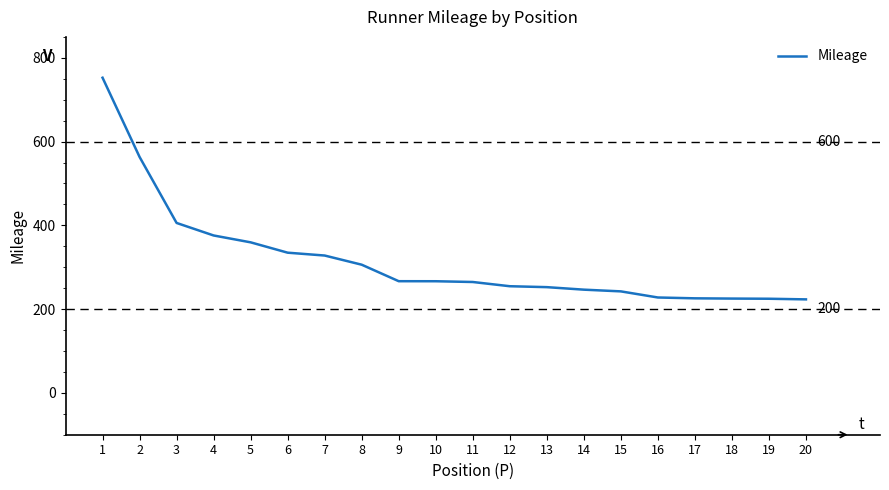

How many distinct data groups are displayed?

1